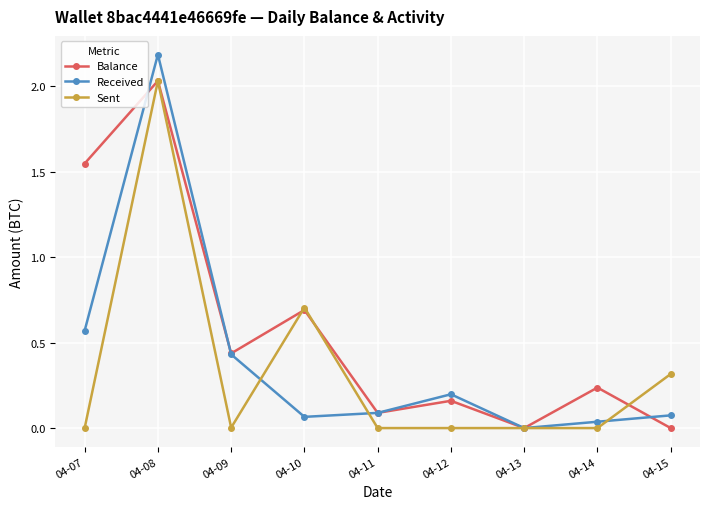

At how many categories does at least one series exceed 2?

1